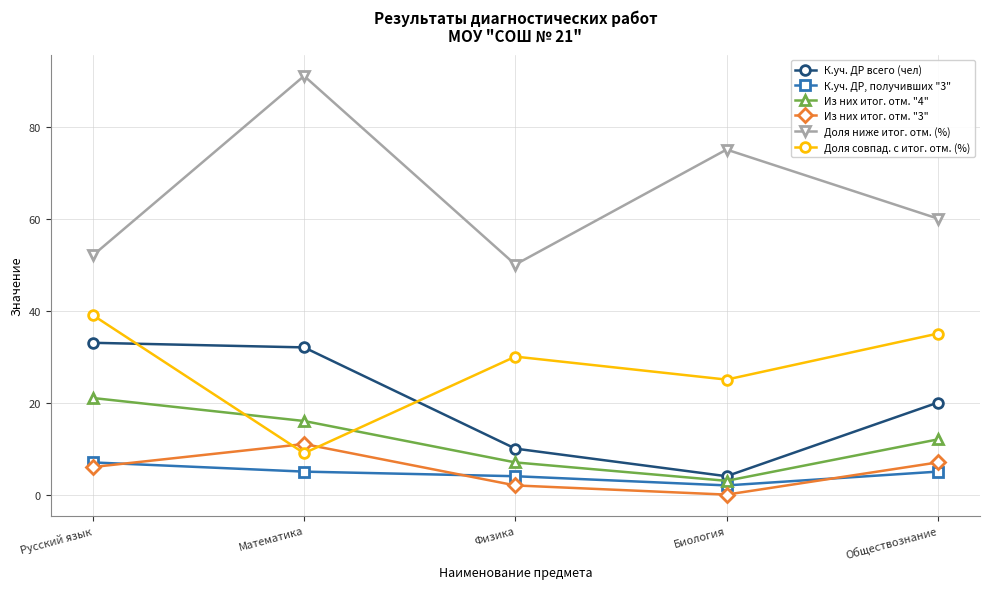

Where do Доля совпад. с итог. отм. (%) and К.уч. ДР всего (чел) first cross each other?

Русский язык and Математика